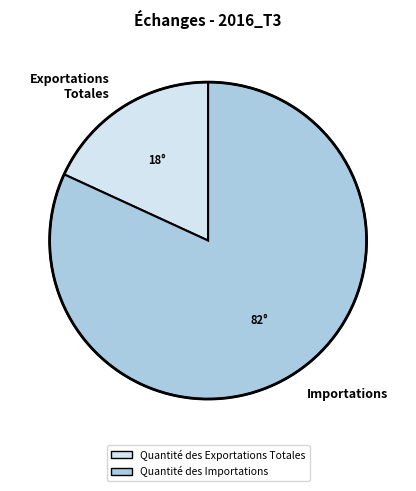

Rank the categories by value from lowest to highest.

Exportations Totales, Importations